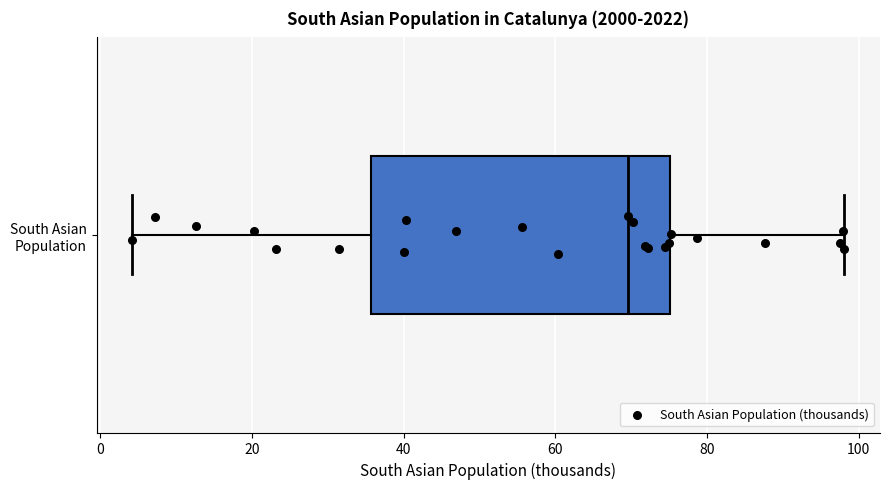

Transcribe this box plot: give where the median line is, the range the box spans, and where the two whiskers end, as read against the x-axis. The values are not printed on the chart, so give them approximately, as read against the axis.

median 70, box 36 to 76, whiskers 4 to 98